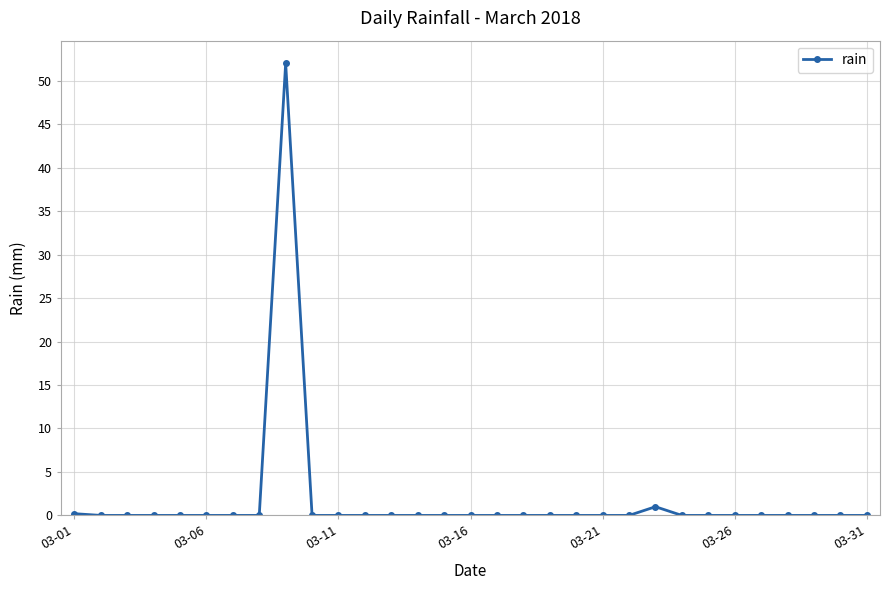

What is the average value?

1.7